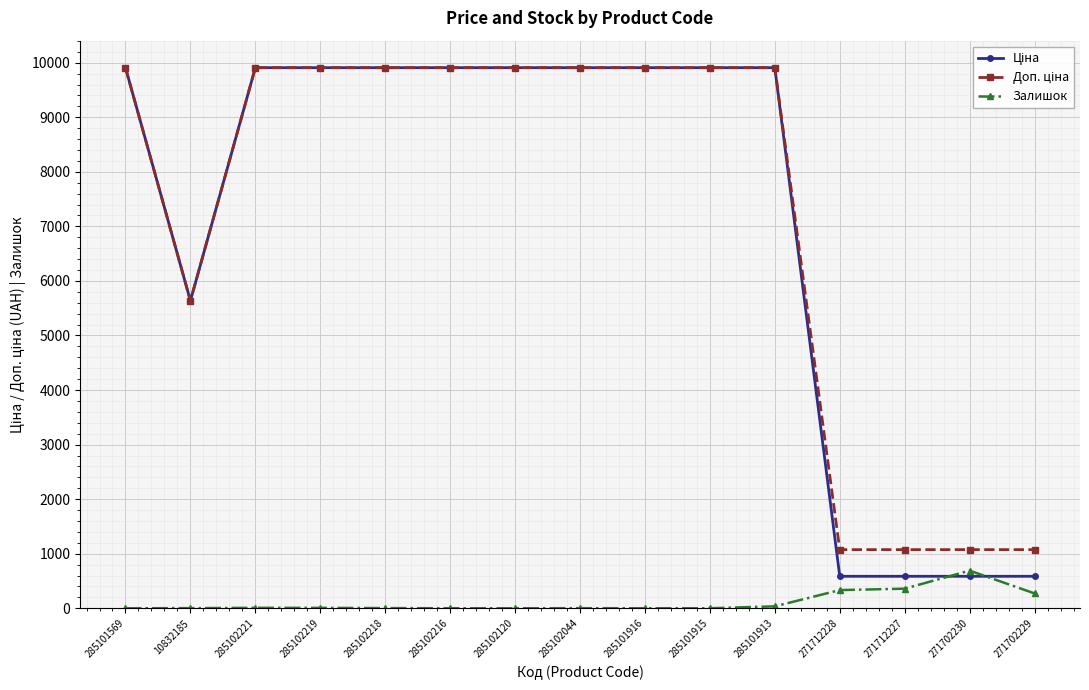

At how many categories does at least one series exceed 8597?

10